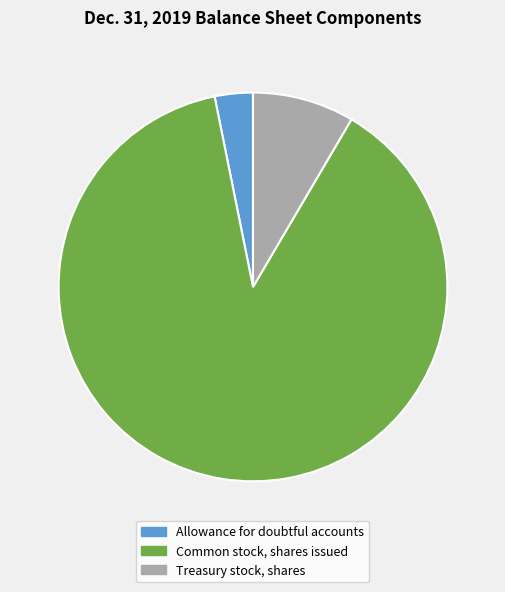

Is the sum of Common stock, shares issued and Treasury stock, shares greater than half?

Yes